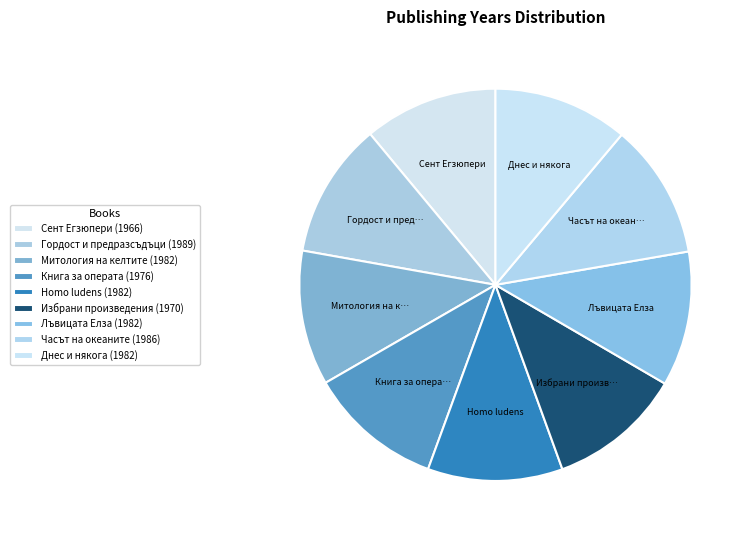

To the nearest percent, what is the combined percentage of Часът на океаните (1986) and Гордост и предразсъдъци (1989)?

22%